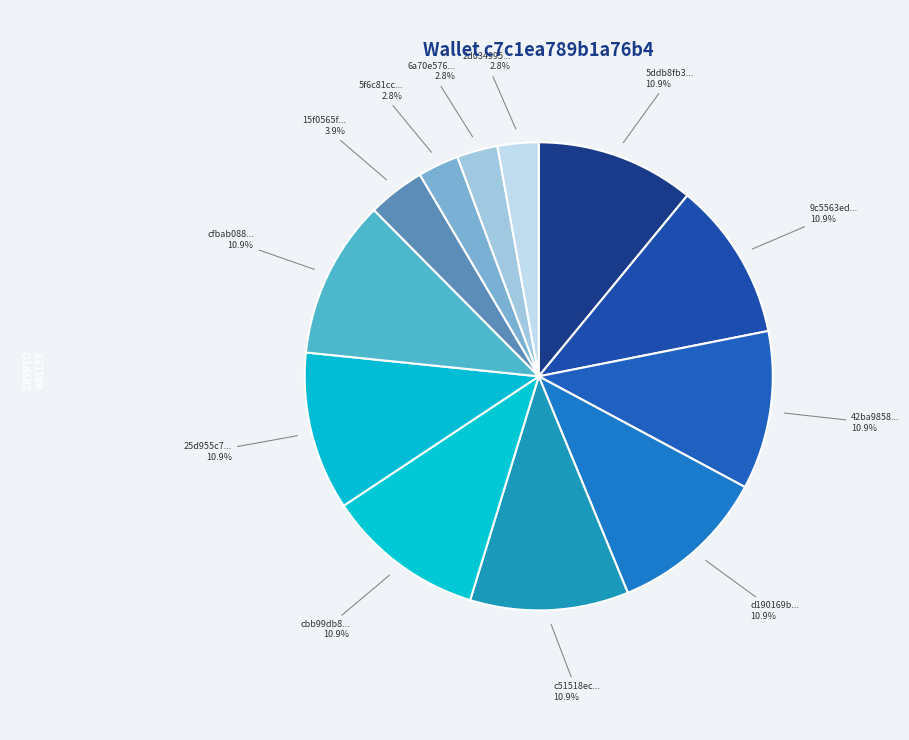

How many segments does this pie chart have?

12